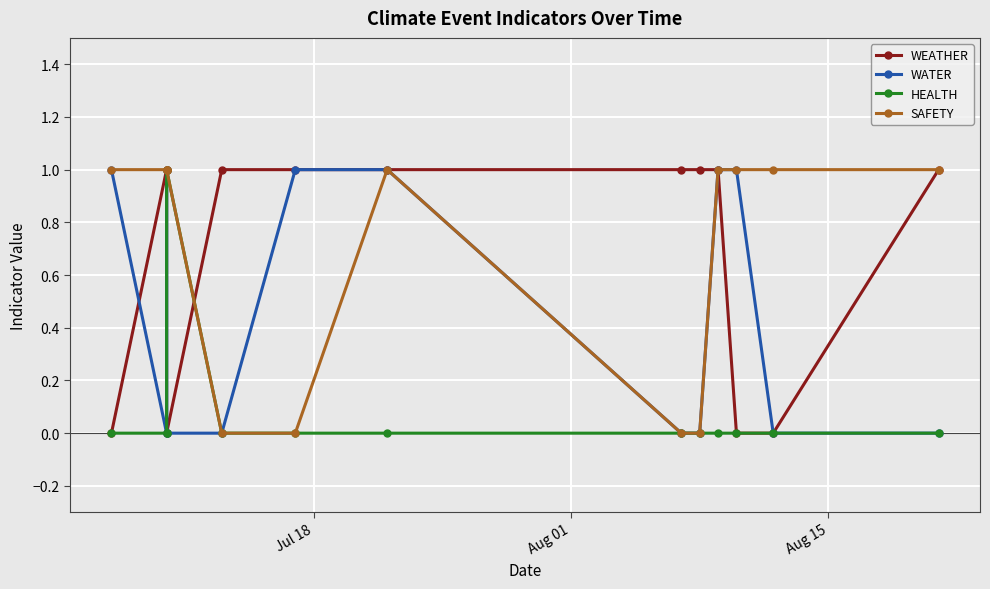

How many HEALTH values are between 0 and 1?

13